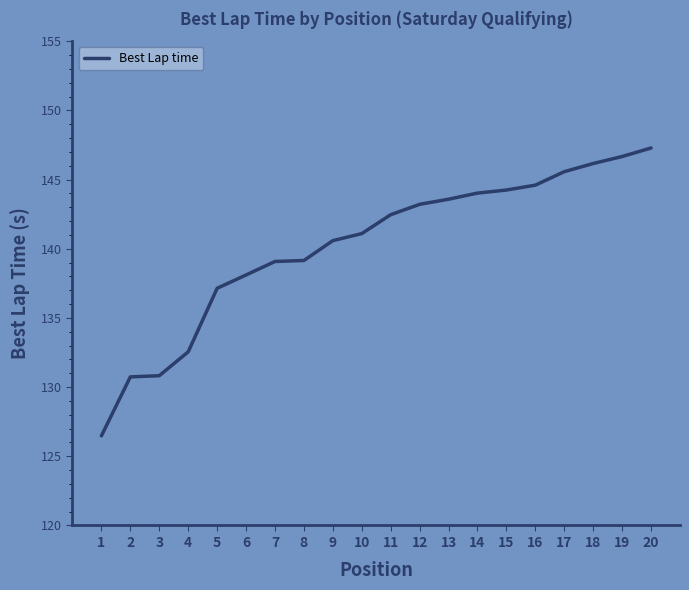

Between 9 and 5, which is larger?

9